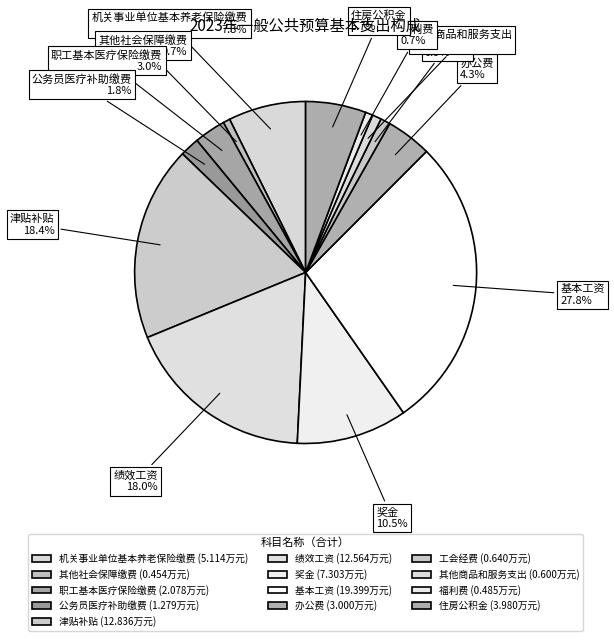

Is it true that 其他商品和服务支出 is 11% of the pie?

False